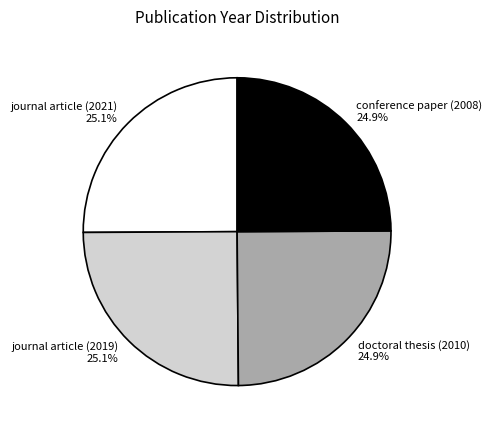

Combined, what portion of the pie is doctoral thesis (2010) and journal article (2021)?

50.0%